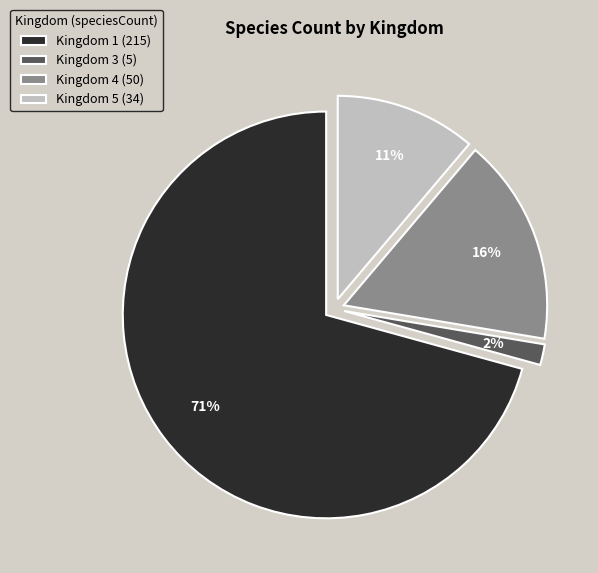

Which slice is the smallest?

Kingdom 3 (5)